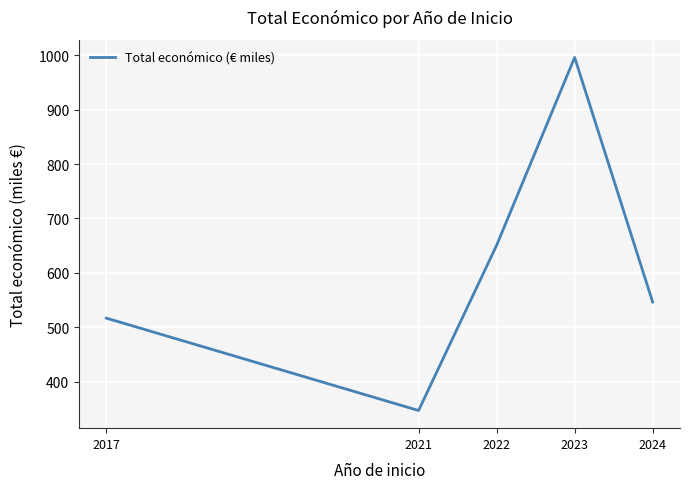

What is the minimum value shown in the chart?

346.9